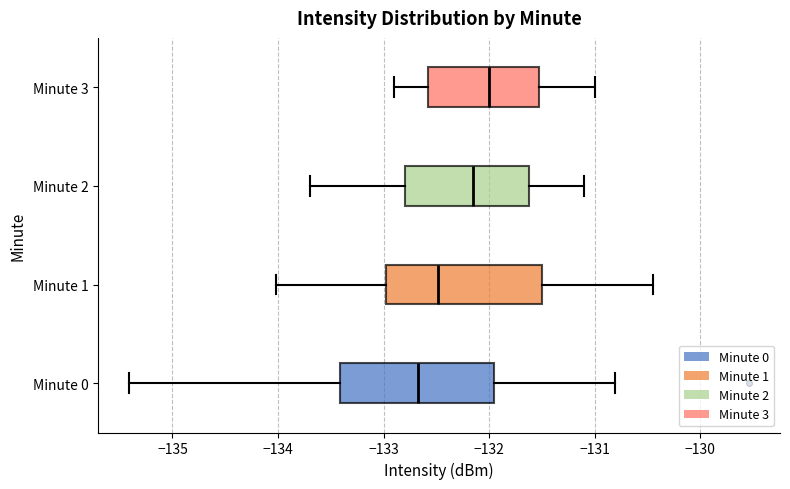

Reading bottom to top, transcribe this box plot: for each box, give where its median line is, the range the box spans, and where its two whiskers end, as read against the x-axis. The values are not printed on the chart, so give them approximately, as read against the axis.

Minute 0: median -132.7, box -133.4 to -132.0, whiskers -135.4 to -130.8
Minute 1: median -132.5, box -133.0 to -131.5, whiskers -134.0 to -130.4
Minute 2: median -132.1, box -132.8 to -131.6, whiskers -133.7 to -131.1
Minute 3: median -132.0, box -132.6 to -131.5, whiskers -132.9 to -131.0